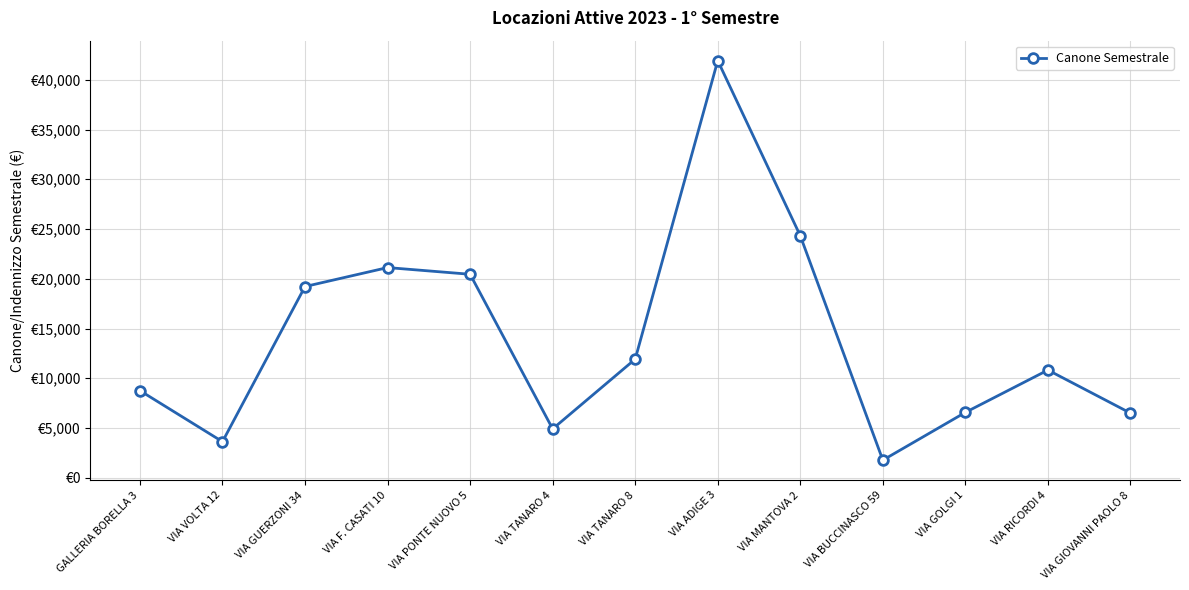

Where is the first local minimum?

VIA VOLTA 12